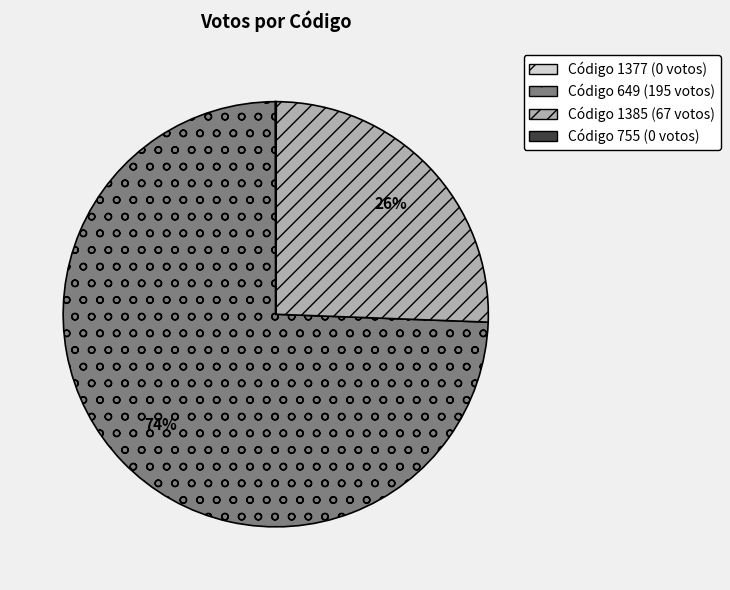

Is there a majority slice in this chart?

Yes